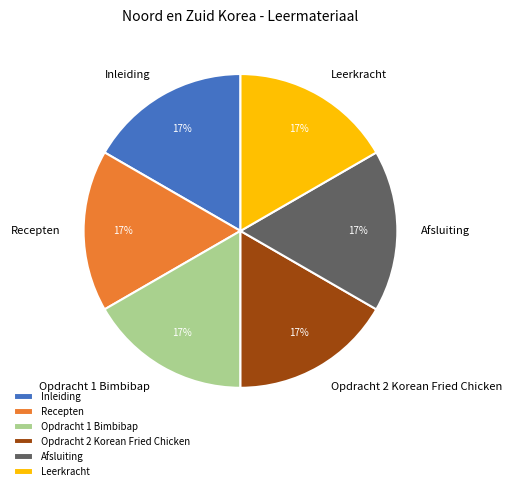

What is the ratio of the value at Opdracht 1 Bimbibap to the value at Afsluiting?

1.0